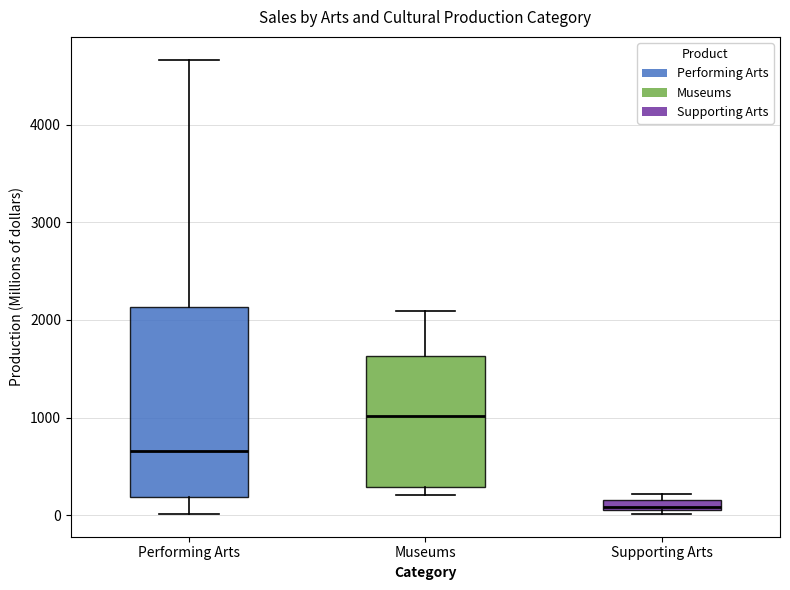

Where is the upper edge of the box for Supporting Arts on the y-axis? The values are not printed on the chart, so give them approximately, as read against the axis.

200